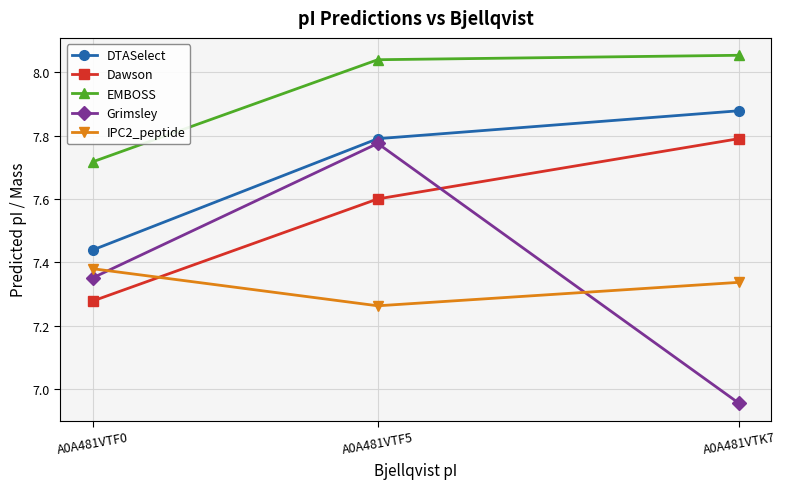

Which category has the lowest value across all series?

A0A481VTK7